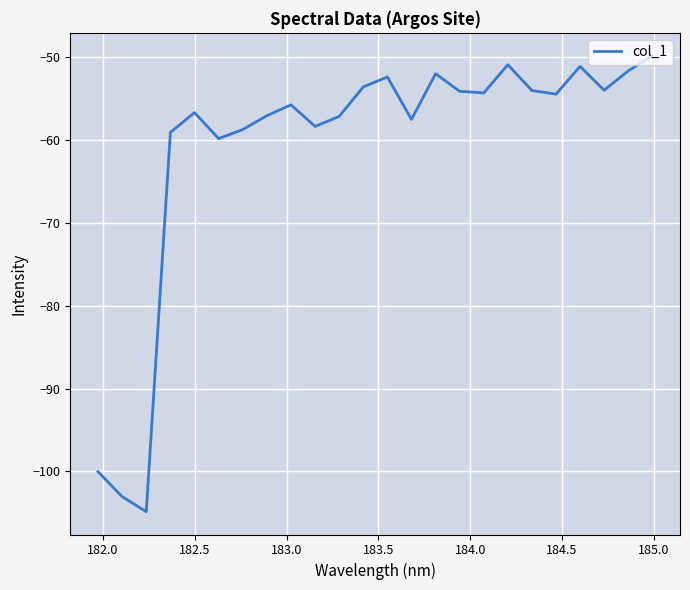

What is the difference between the maximum and minimum values?

55.0